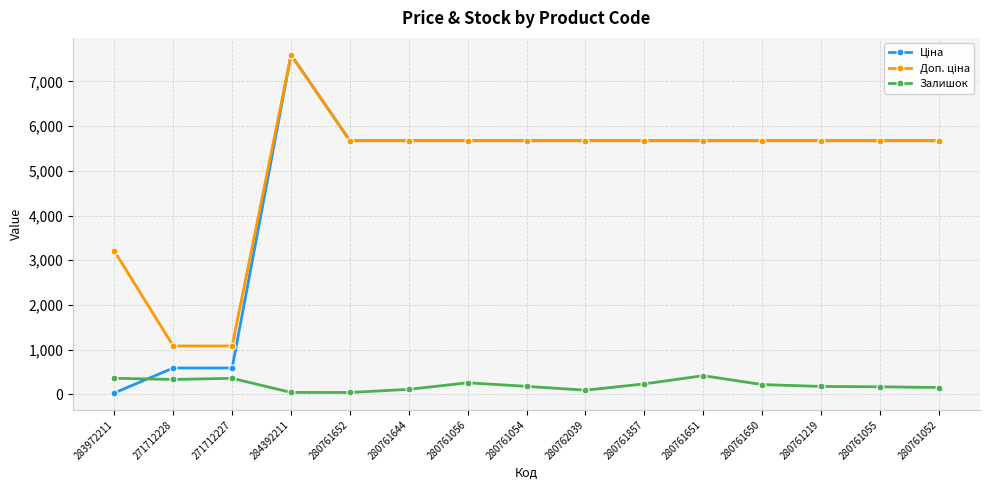

At which category is the sum across all series the highest?

284392211